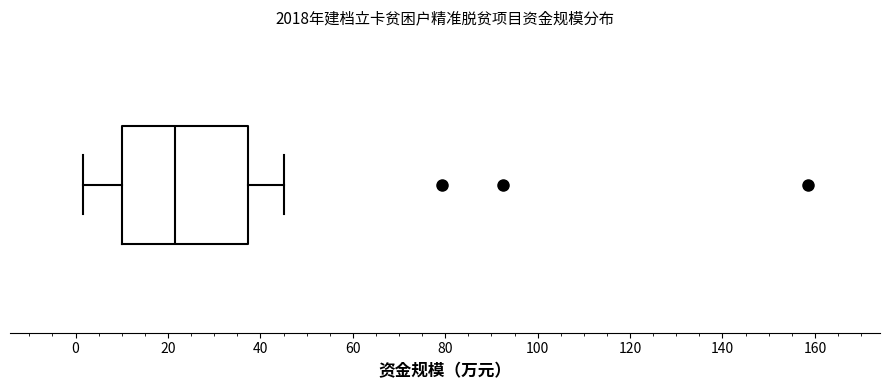

Transcribe this box plot: give where the median line is, the range the box spans, and where the two whiskers end, as read against the x-axis. The values are not printed on the chart, so give them approximately, as read against the axis.

median 22, box 10 to 38, whiskers 2 to 46